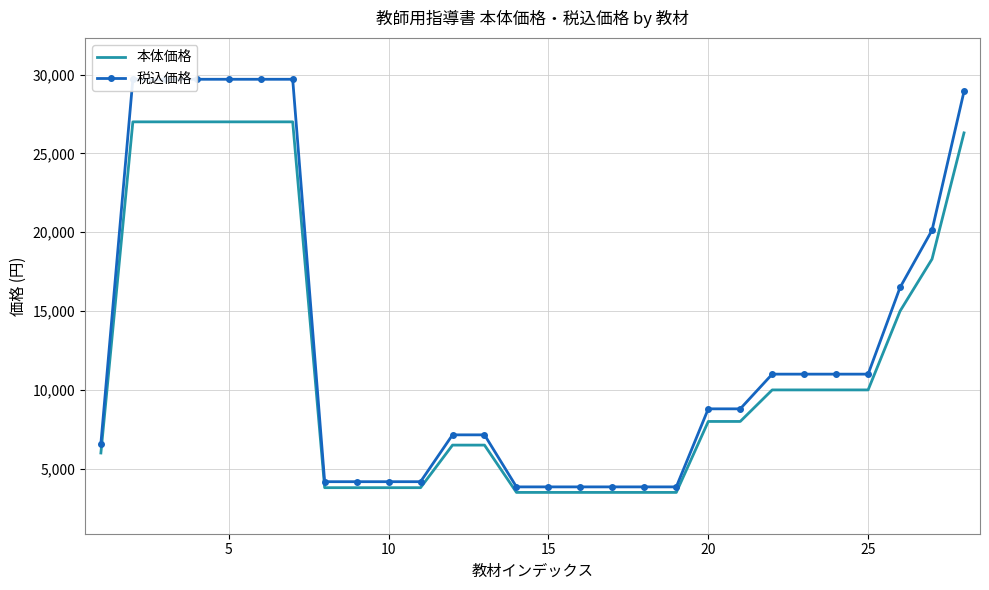

What is the sum of all 税込価格 values?

366080